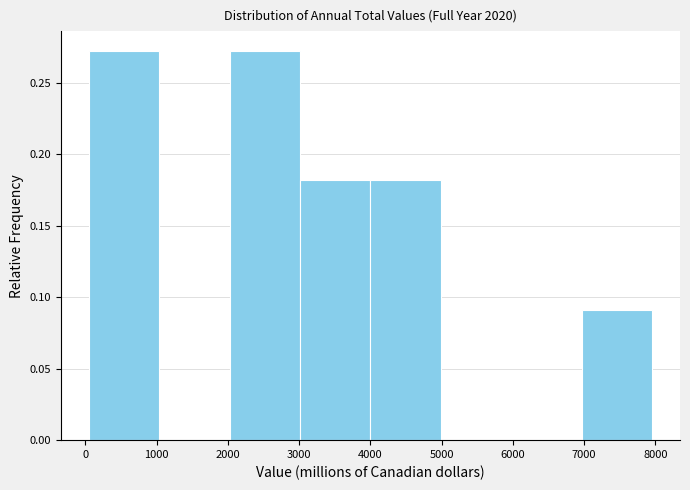

What is the height of the bar covering 7000 to 8000 on the x-axis? Neither the bar edges nor the heights are printed on the chart, so give them approximately, as read against the axes.

0.090